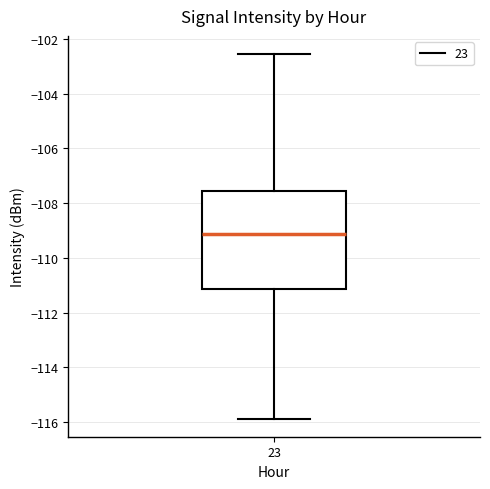

Transcribe this box plot: give where the median line is, the range the box spans, and where the two whiskers end, as read against the y-axis. The values are not printed on the chart, so give them approximately, as read against the axis.

median -109.2, box -111.2 to -107.6, whiskers -115.8 to -102.6